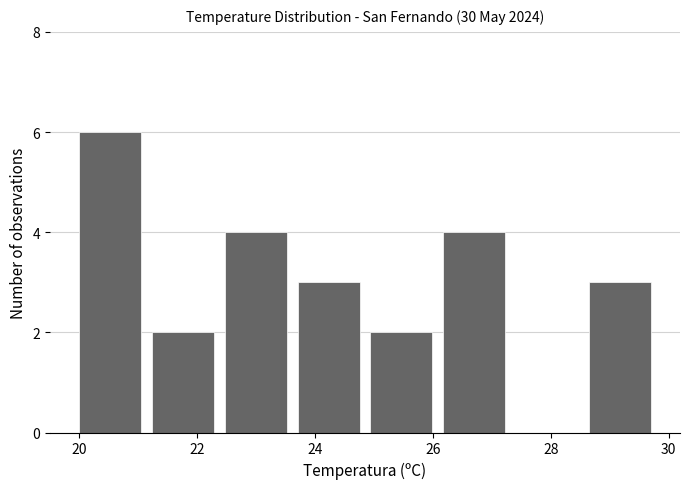

Reading left to right, list every bar in this chart as the range it spans on the x-axis followed by its height. Neither the bar edges nor the heights are printed on the chart, so give them approximately, as read against the axes.

20.0 to 21.2: 6
21.2 to 22.4: 2
22.4 to 23.6: 4
23.6 to 24.8: 3
24.8 to 26.0: 2
26.0 to 27.4: 4
27.4 to 28.6: 0
28.6 to 29.8: 3